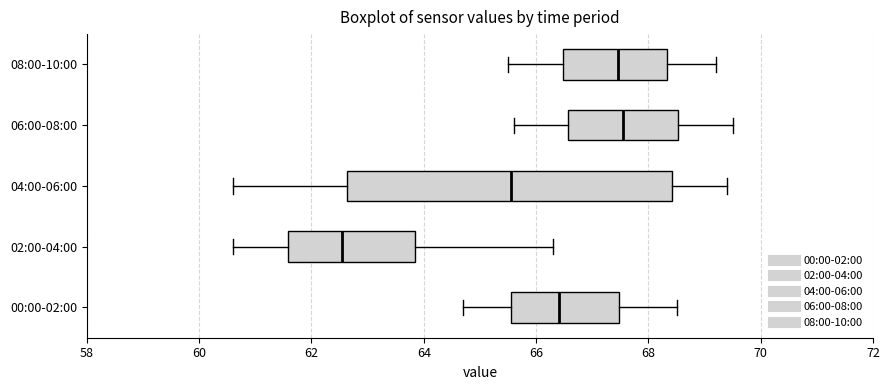

Reading bottom to top, read every box against the x-axis: the position of its median line, the range the box covers, and the ends of its whiskers. The values are not printed on the chart, so give them approximately, as read against the axis.

00:00-02:00: median 66.4, box 65.6 to 67.4, whiskers 64.8 to 68.6
02:00-04:00: median 62.6, box 61.6 to 63.8, whiskers 60.6 to 66.4
04:00-06:00: median 65.6, box 62.6 to 68.4, whiskers 60.6 to 69.4
06:00-08:00: median 67.6, box 66.6 to 68.6, whiskers 65.6 to 69.6
08:00-10:00: median 67.4, box 66.4 to 68.4, whiskers 65.6 to 69.2